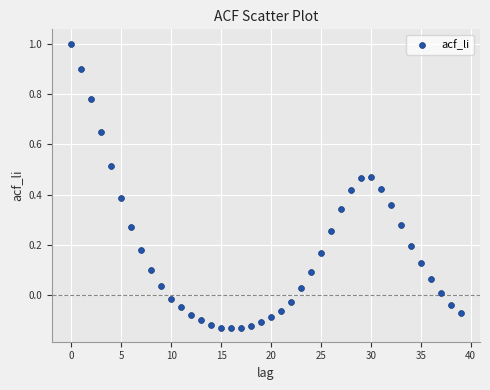

What is the range of Y values (max minus min)?

1.1